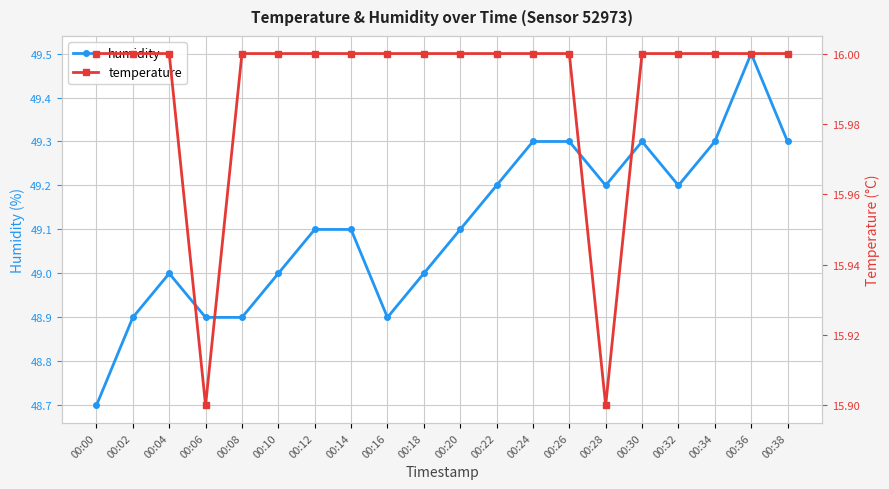

Reading left to right, transcribe all the data shown in this chart.

humidity: 00:00=48.7	00:02=48.9	00:04=49.0	00:06=48.9	00:08=48.9	00:10=49.0	00:12=49.1	00:14=49.1	00:16=48.9	00:18=49.0	00:20=49.1	00:22=49.2	00:24=49.3	00:26=49.3	00:28=49.2	00:30=49.3	00:32=49.2	00:34=49.3	00:36=49.5	00:38=49.3
temperature: 00:00=16.0	00:02=16.0	00:04=16.0	00:06=15.9	00:08=16.0	00:10=16.0	00:12=16.0	00:14=16.0	00:16=16.0	00:18=16.0	00:20=16.0	00:22=16.0	00:24=16.0	00:26=16.0	00:28=15.9	00:30=16.0	00:32=16.0	00:34=16.0	00:36=16.0	00:38=16.0